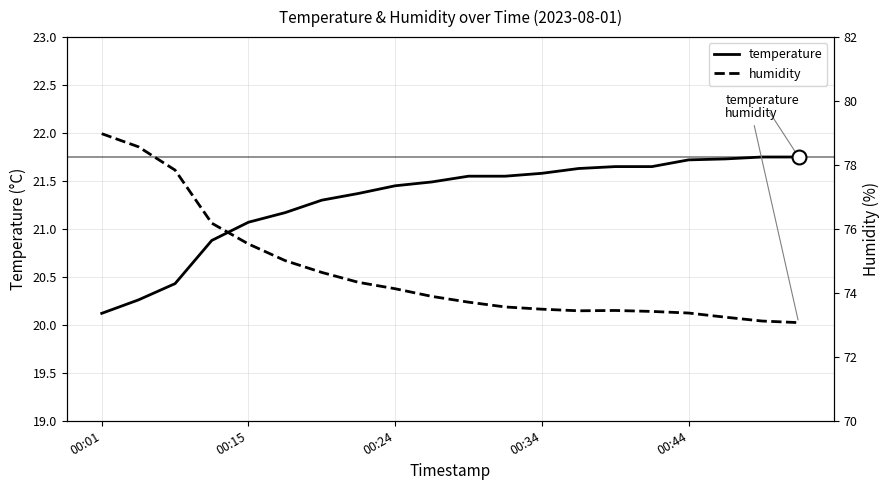

True or false: humidity and temperature intersect in this chart.

False